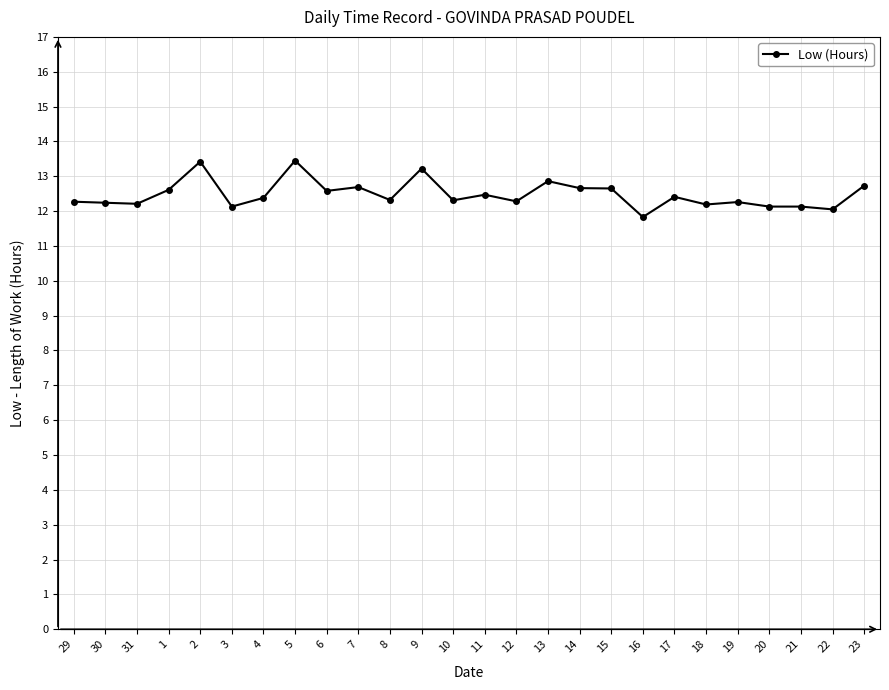

True or false: there are more than 1 points higher than both neighbors.

True